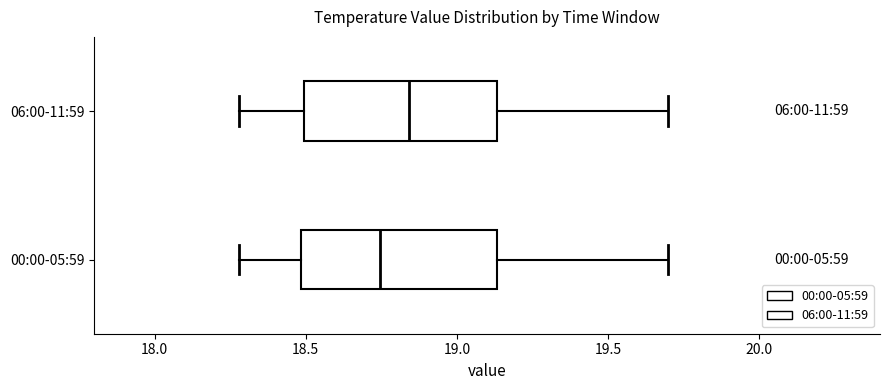

Where does the left whisker of the box for 00:00-05:59 end on the x-axis? The values are not printed on the chart, so give them approximately, as read against the axis.

18.30